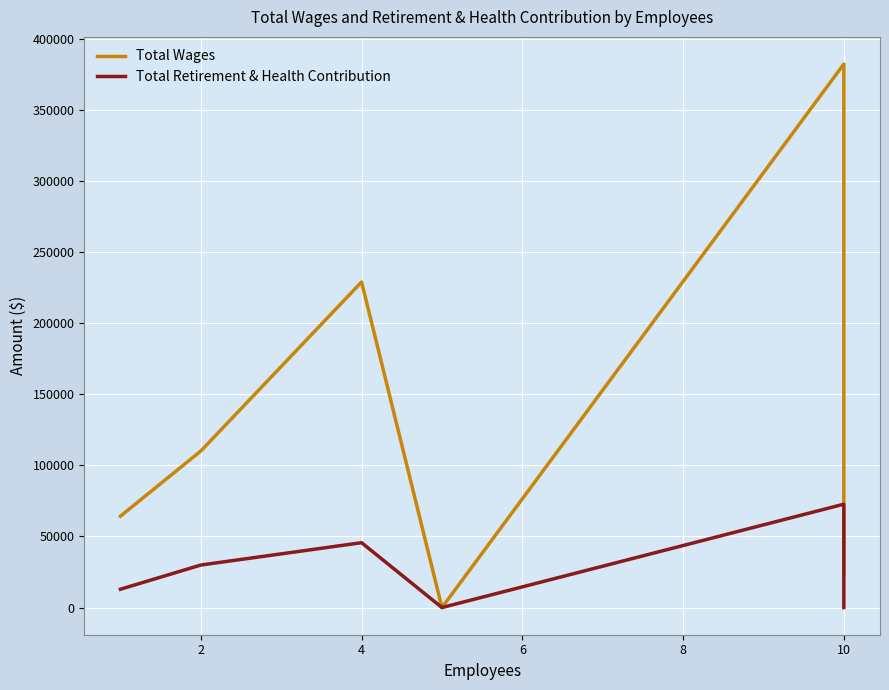

How many data points in Total Retirement & Health Contribution are above 29920?

2